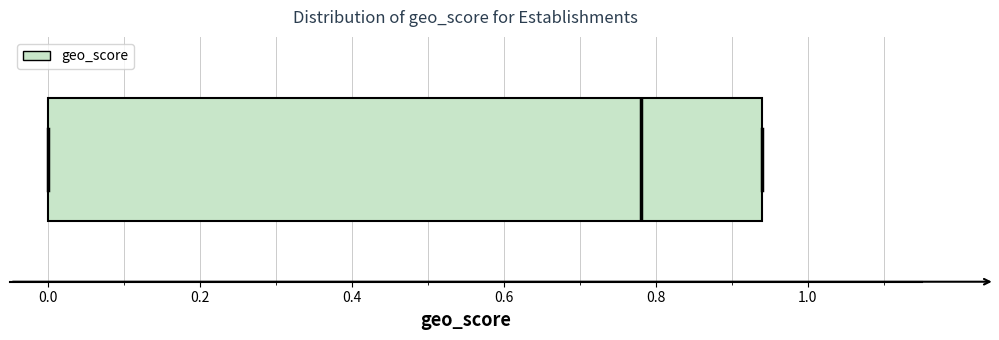

Transcribe this box plot: give where the median line is, the range the box spans, and where the two whiskers end, as read against the x-axis. The values are not printed on the chart, so give them approximately, as read against the axis.

median 0.78, box 0.00 to 0.94, whiskers 0.00 to 0.94